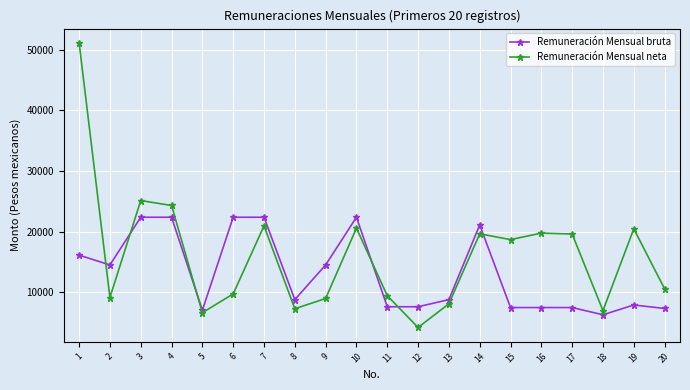

Is this an area chart (filled region under the line)?

No